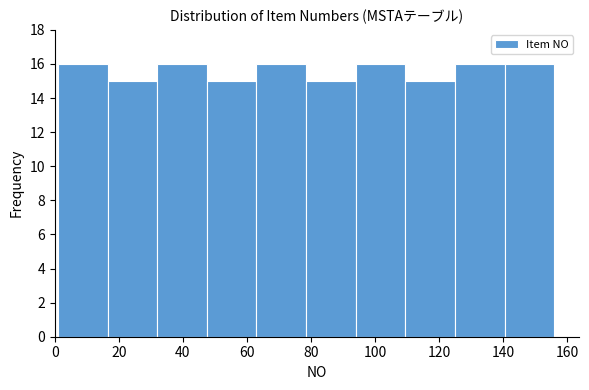

Reading left to right, transcribe this chart: for each bar, give the range it covers on the x-axis and its height. Neither the bar edges nor the heights are printed on the chart, so give them approximately, as read against the axes.

1.0 to 16.5: 16
16.5 to 32.0: 15
32.0 to 47.5: 16
47.5 to 63.0: 15
63.0 to 78.5: 16
78.5 to 94.0: 15
94.0 to 109.5: 16
109.5 to 125.0: 15
125.0 to 140.5: 16
140.5 to 156.0: 16